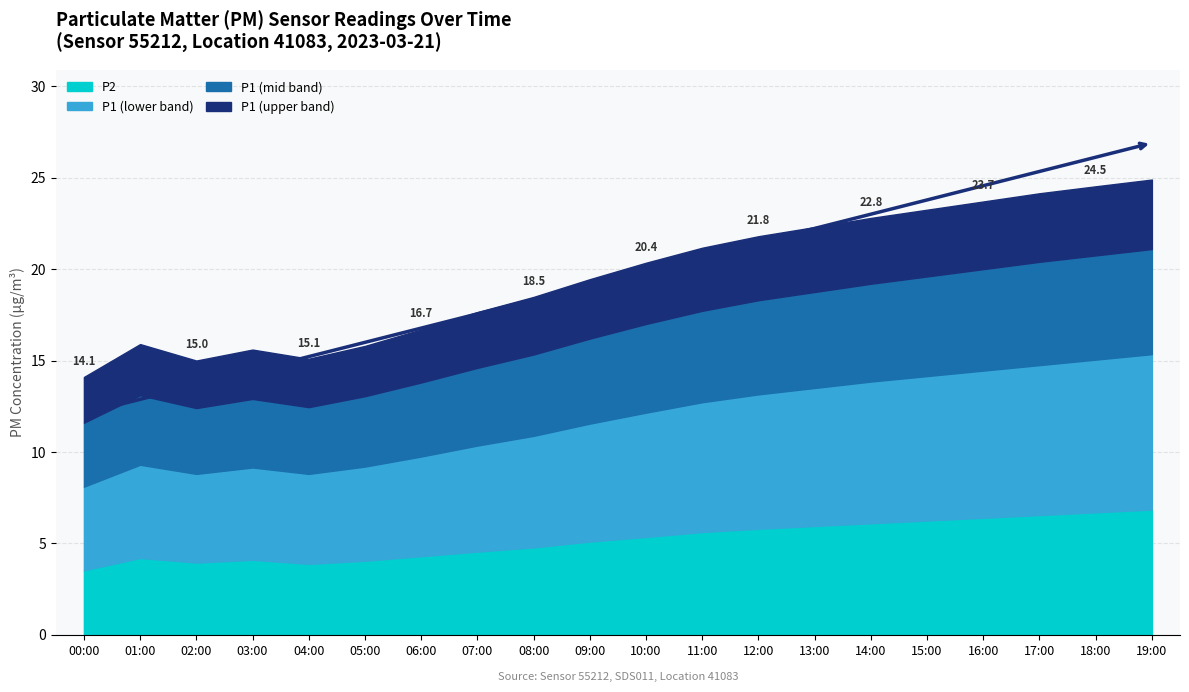

True or false: P1_lower and P2 cross at least once.

False